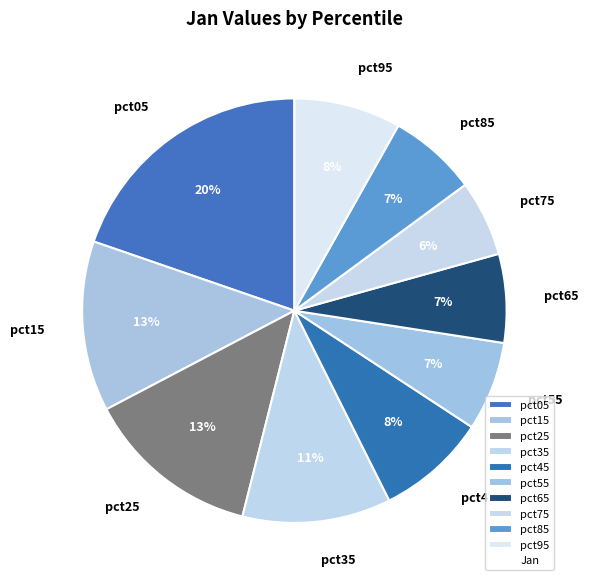

Count the number of slices in the pie.

10